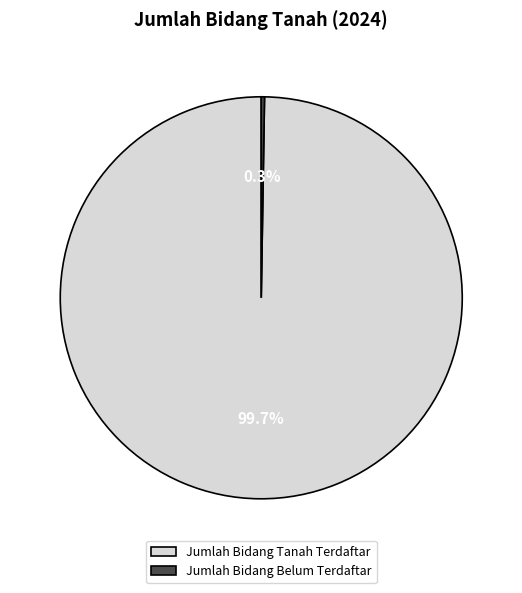

Which slice is the largest?

Jumlah Bidang Tanah Terdaftar